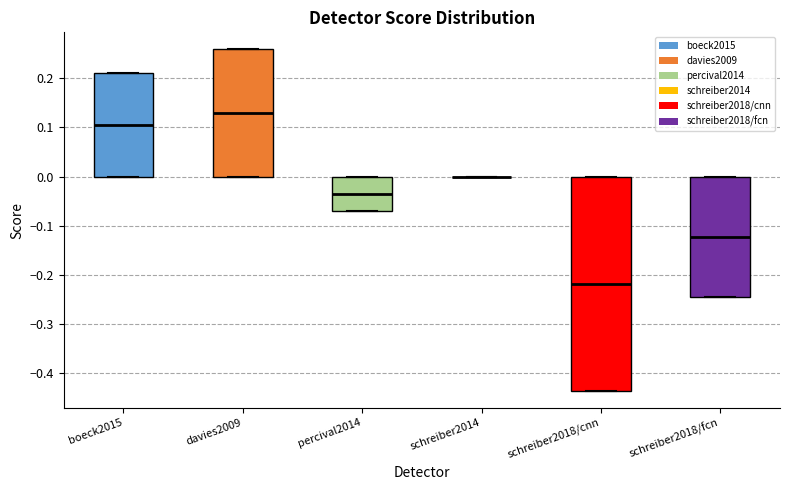

Which box is the tallest, from its lower edge to its upper edge?

schreiber2018/cnn